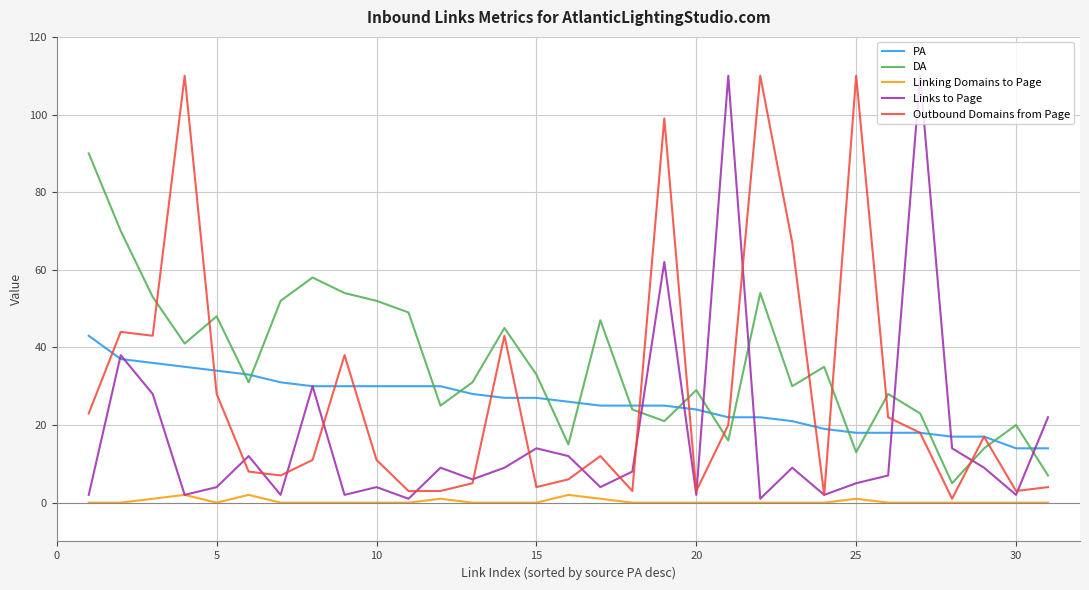

Which series has the largest total across all categories?

DA